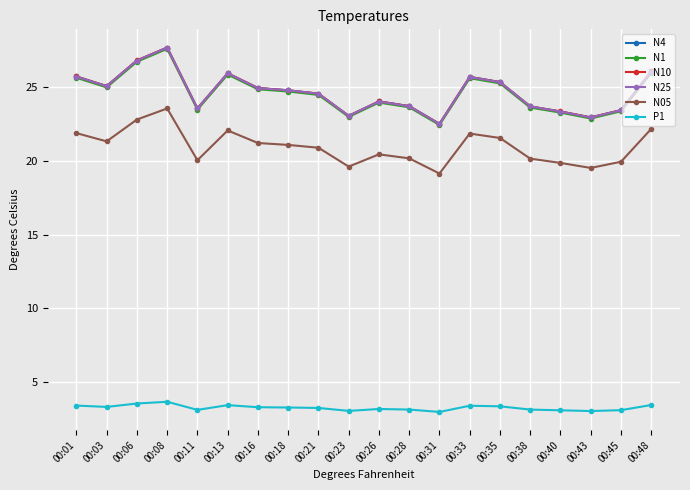

At which category is the sum across all series the highest?

00:08